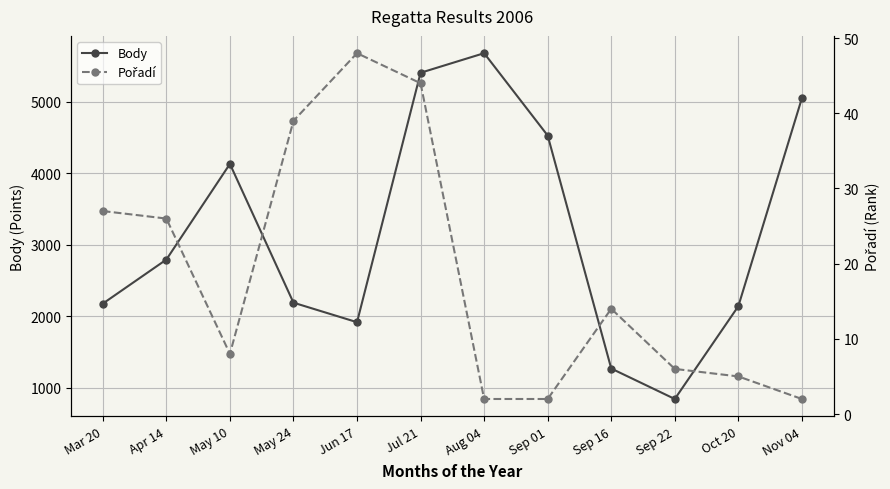

What is the greatest value displayed?

5677